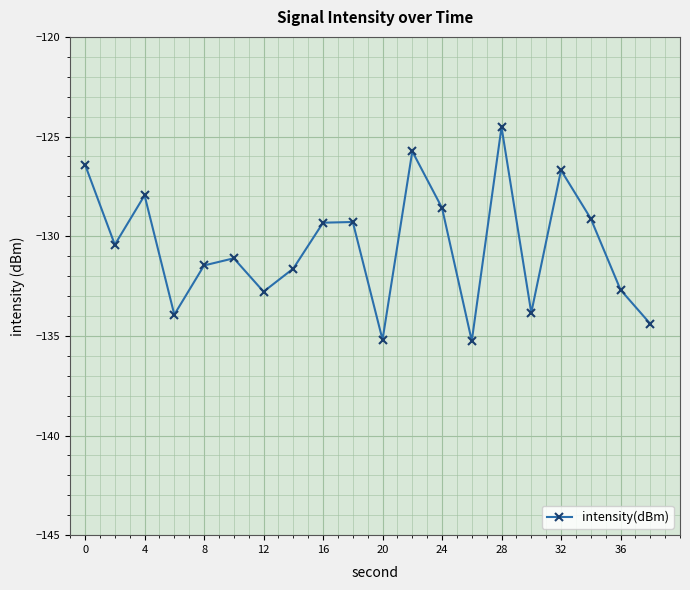

Is this an area chart (filled region under the line)?

No